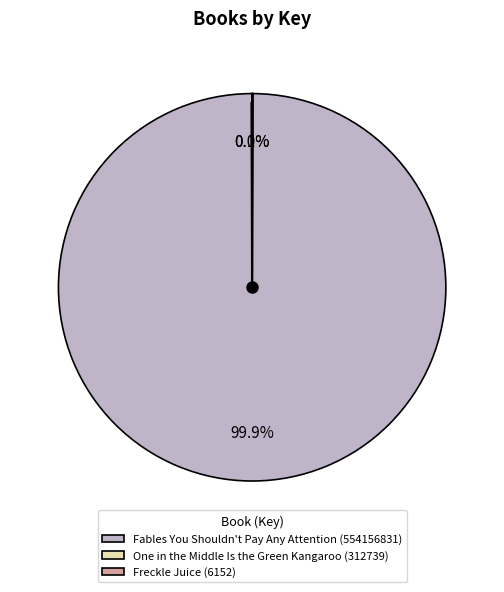

What is the largest slice in the pie chart?

Fables You Shouldn't Pay Any Attention (554156831)